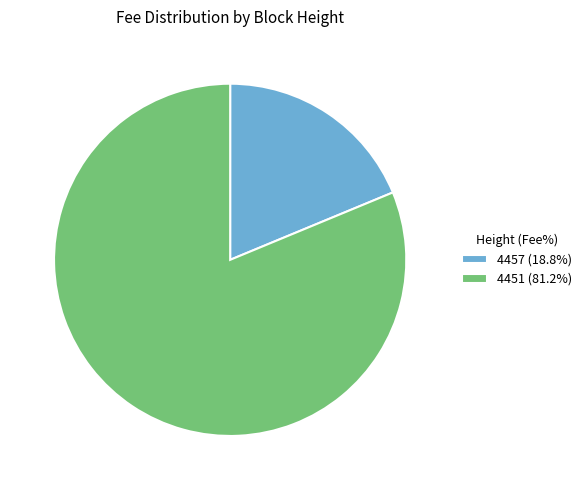

What is the ratio of the value at 4451 (81.2%) to the value at 4457 (18.8%)?

4.3